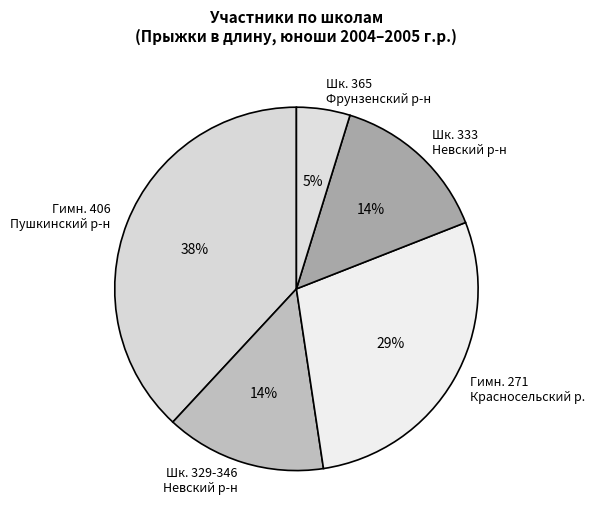

Count the number of slices in the pie.

5